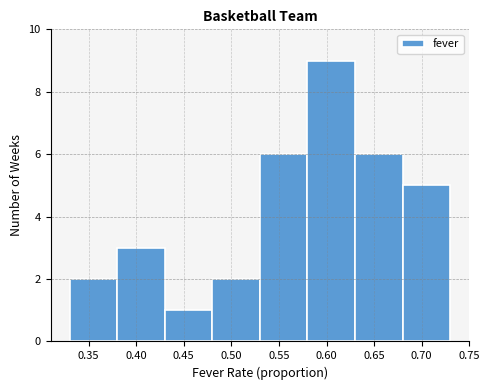

Which range on the x-axis has the tallest bar?

0.58 to 0.63